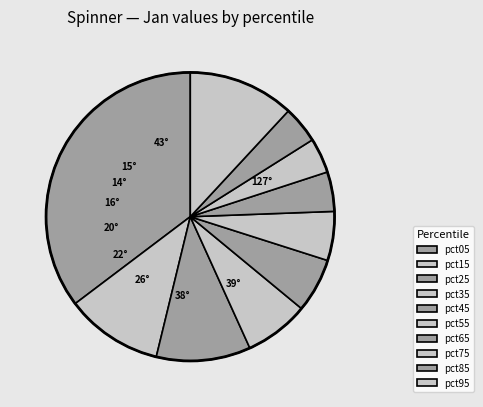

To the nearest percent, what is the combined percentage of pct95 and pct85?

16%